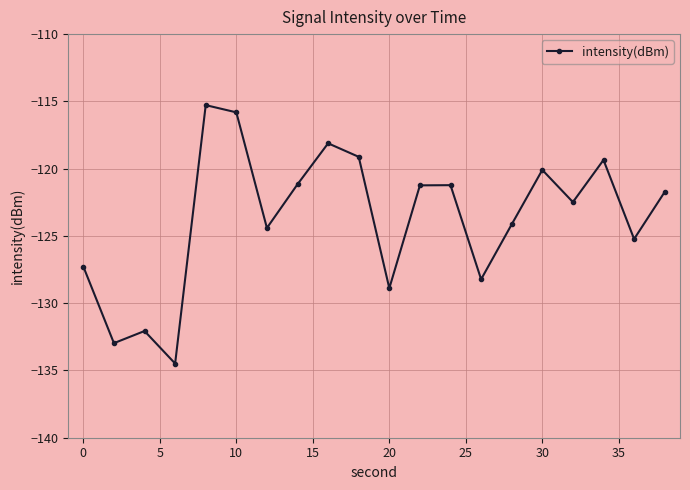

What is the maximum value shown in the chart?

-115.3